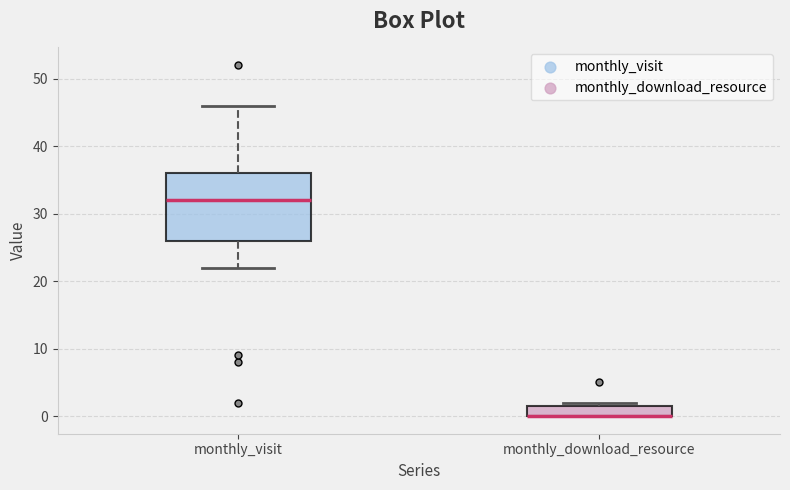

Where does the lower whisker of the box for monthly_visit end on the y-axis? The values are not printed on the chart, so give them approximately, as read against the axis.

22